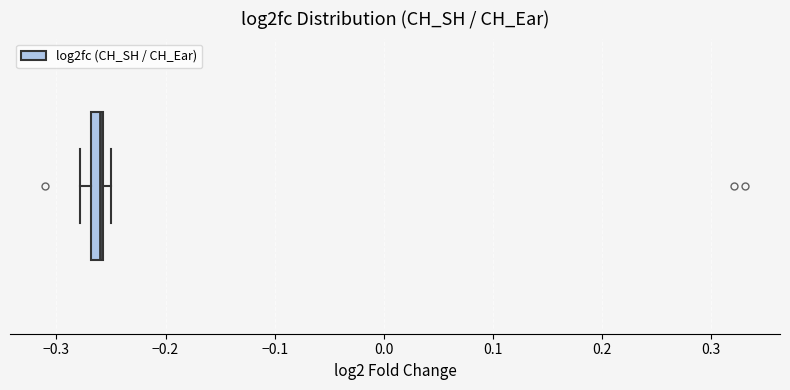

Where is the left edge of the box on the x-axis? The values are not printed on the chart, so give them approximately, as read against the axis.

-0.27